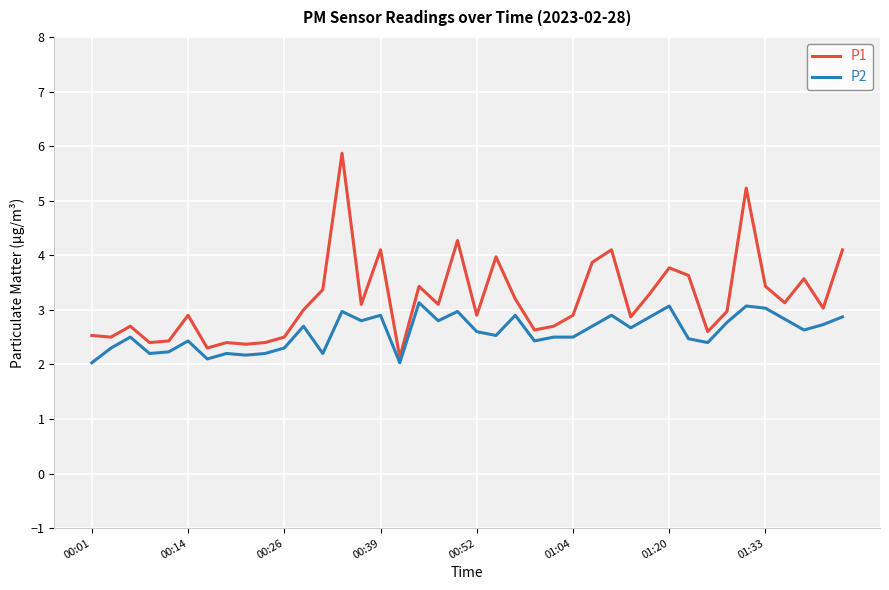

What is the greatest value displayed?

5.9